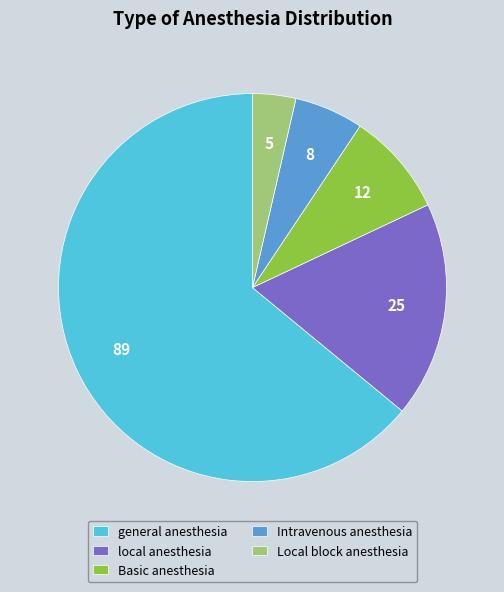

The general anesthesia slice represents 72% of the pie. True or false?

False